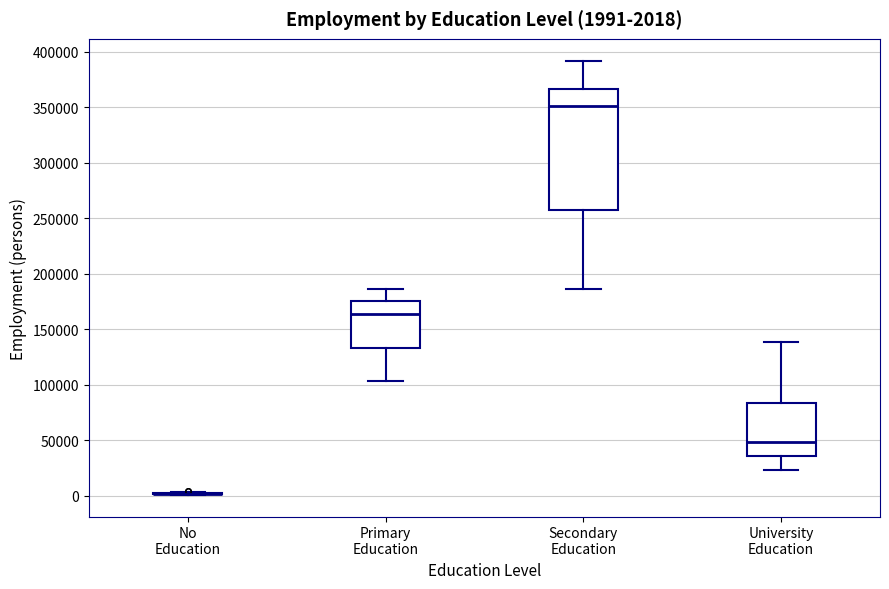

Comparing the boxes themselves (not the whiskers), which one is the tallest?

Secondary Education